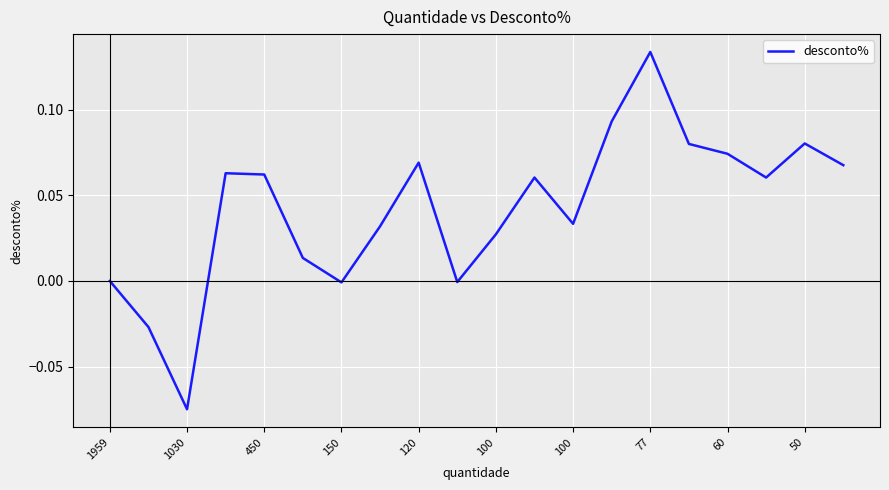

Does the chart have visible grid lines?

Yes